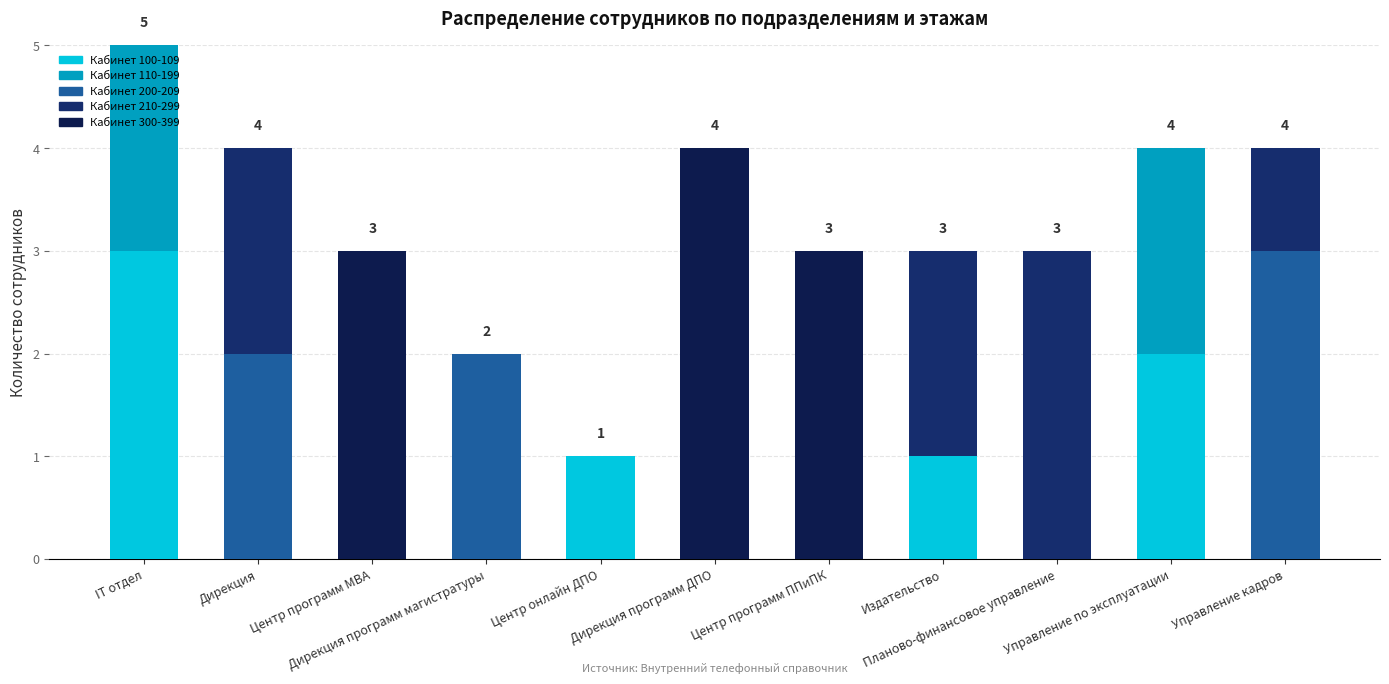

Are the bars grouped side by side (vs. stacked)?

No